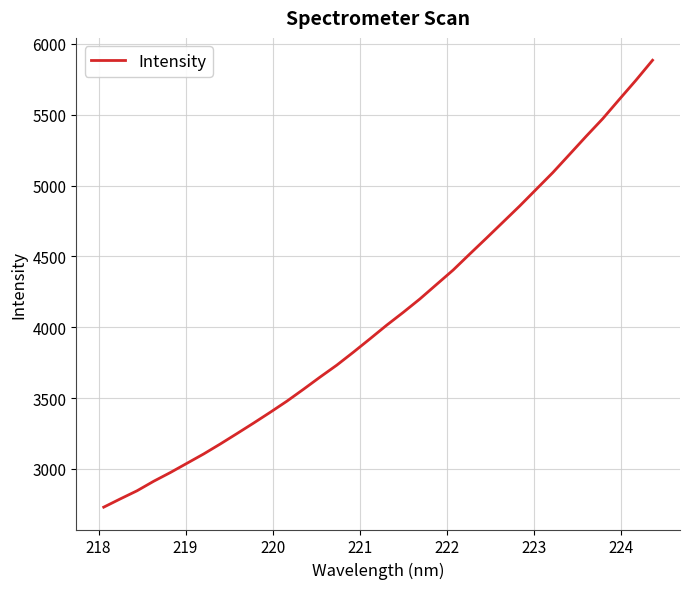

How many lines are shown in the chart?

1